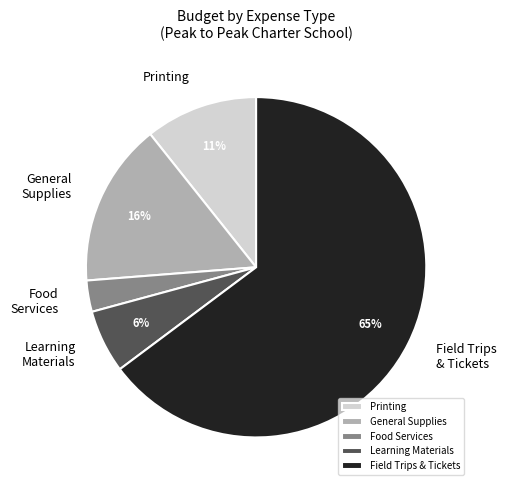

What is the largest slice in the pie chart?

Field Trips & Tickets